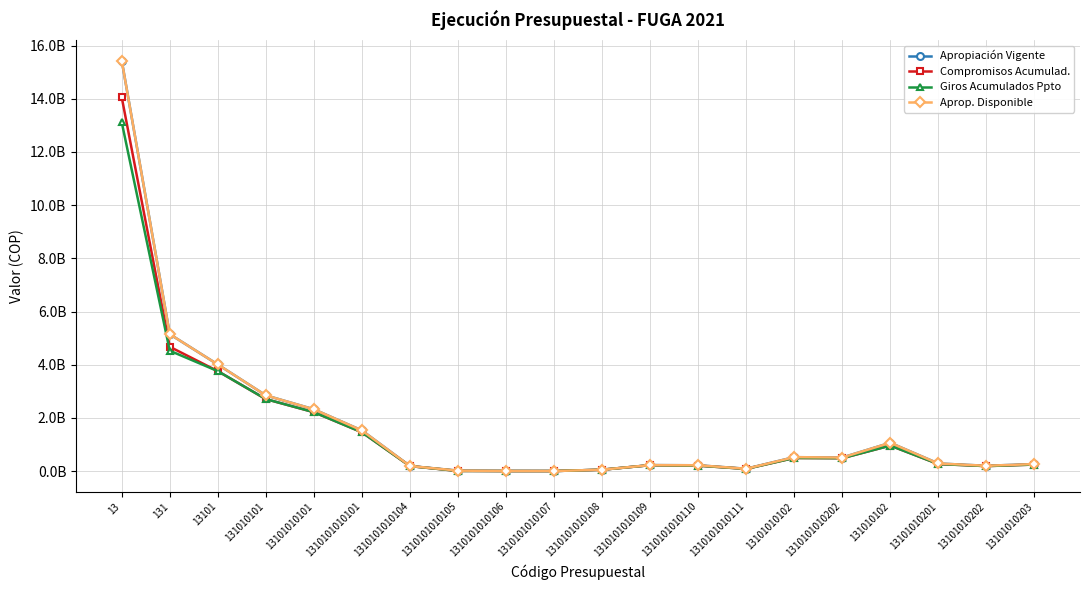

What is the difference between the second highest and second lowest values in the Apropiación Vigente series?

5145612000